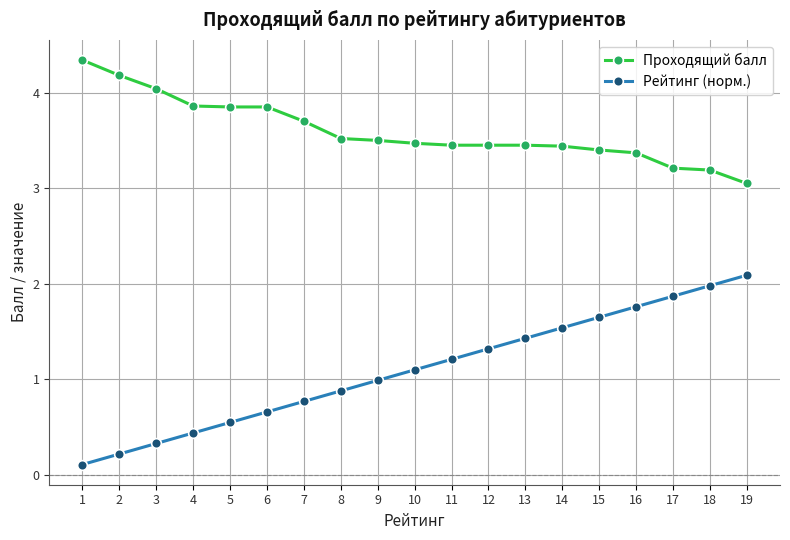

At 16, list the series in order from largest to smallest.

Проходящий балл, Рейтинг (норм.)